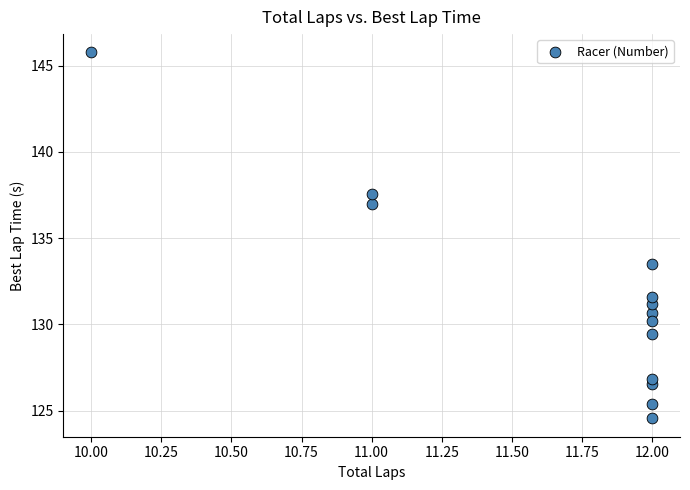

What Y value in the scatter plot is closest to 135?

133.5